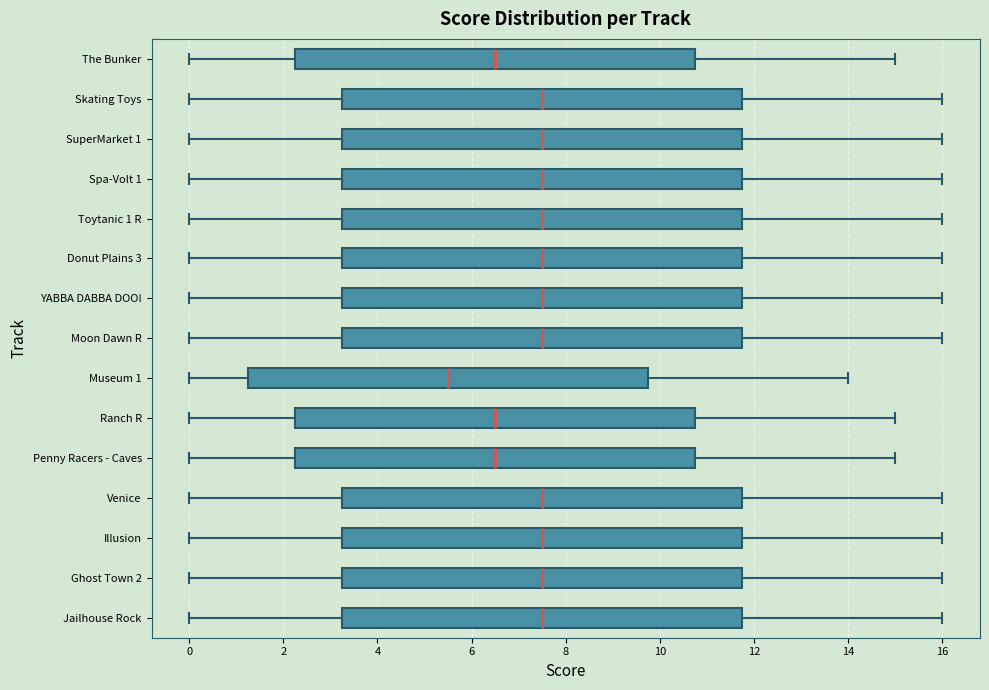

Reading bottom to top, transcribe this box plot: for each box, give where its median line is, the range the box spans, and where its two whiskers end, as read against the x-axis. The values are not printed on the chart, so give them approximately, as read against the axis.

Jailhouse Rock: median 7.6, box 3.2 to 11.8, whiskers 0.0 to 16.0
Ghost Town 2: median 7.6, box 3.2 to 11.8, whiskers 0.0 to 16.0
Illusion: median 7.6, box 3.2 to 11.8, whiskers 0.0 to 16.0
Venice: median 7.6, box 3.2 to 11.8, whiskers 0.0 to 16.0
Penny Racers - Caves: median 6.6, box 2.2 to 10.8, whiskers 0.0 to 15.0
Ranch R: median 6.6, box 2.2 to 10.8, whiskers 0.0 to 15.0
Museum 1: median 5.6, box 1.2 to 9.8, whiskers 0.0 to 14.0
Moon Dawn R: median 7.6, box 3.2 to 11.8, whiskers 0.0 to 16.0
YABBA DABBA DOO!: median 7.6, box 3.2 to 11.8, whiskers 0.0 to 16.0
Donut Plains 3: median 7.6, box 3.2 to 11.8, whiskers 0.0 to 16.0
Toytanic 1 R: median 7.6, box 3.2 to 11.8, whiskers 0.0 to 16.0
Spa-Volt 1: median 7.6, box 3.2 to 11.8, whiskers 0.0 to 16.0
SuperMarket 1: median 7.6, box 3.2 to 11.8, whiskers 0.0 to 16.0
Skating Toys: median 7.6, box 3.2 to 11.8, whiskers 0.0 to 16.0
The Bunker: median 6.6, box 2.2 to 10.8, whiskers 0.0 to 15.0